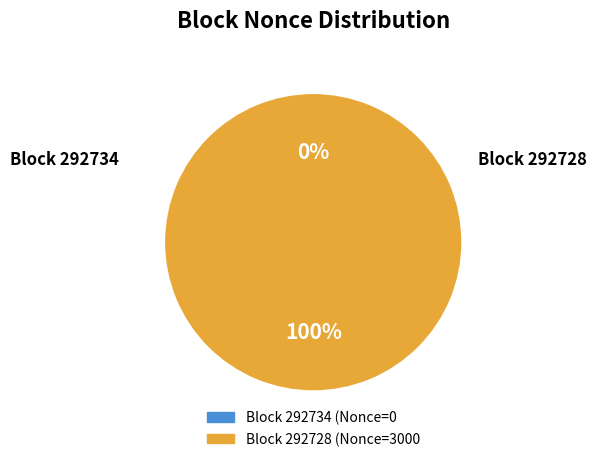

How many slices are in this pie chart?

2